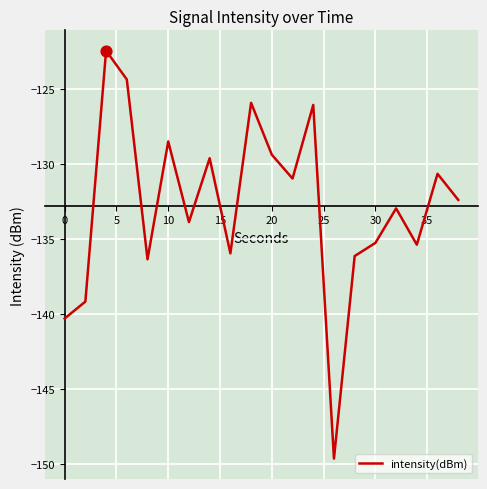

What is the maximum value shown in the chart?

-122.4